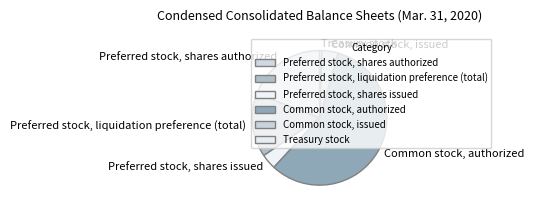

What is the majority slice?

Common stock, authorized